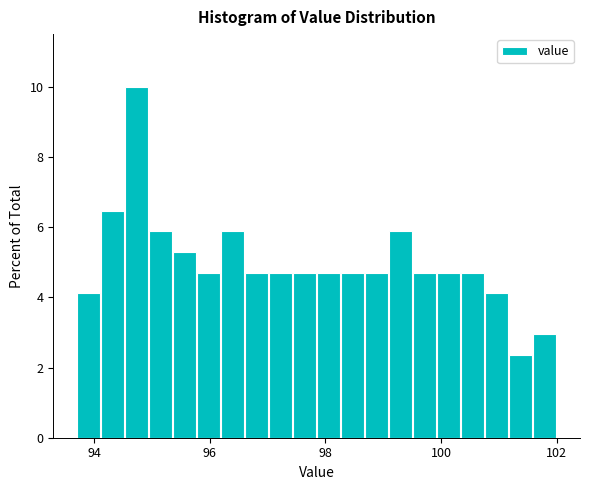

Around what value on the x-axis is the tallest bar? Give the approximate position of its centre, as read against the axis.

94.8